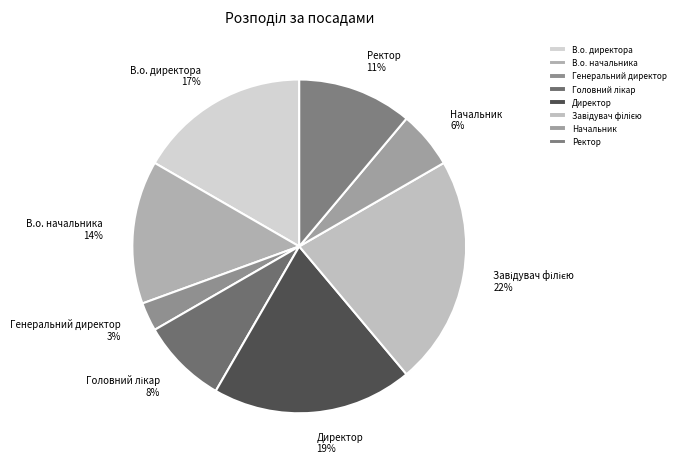

Which category has the smallest portion of the pie?

Генеральний директор